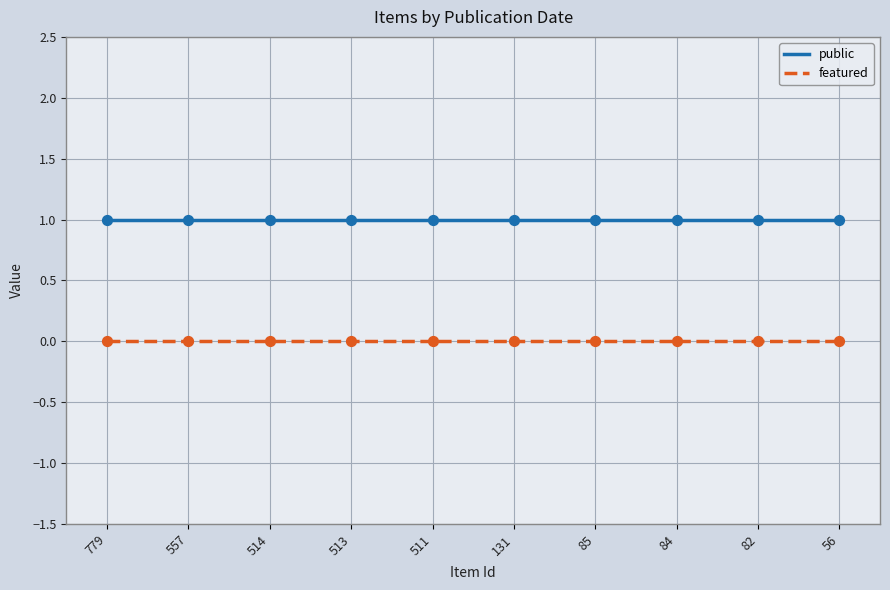

Which series has the largest total across all categories?

public